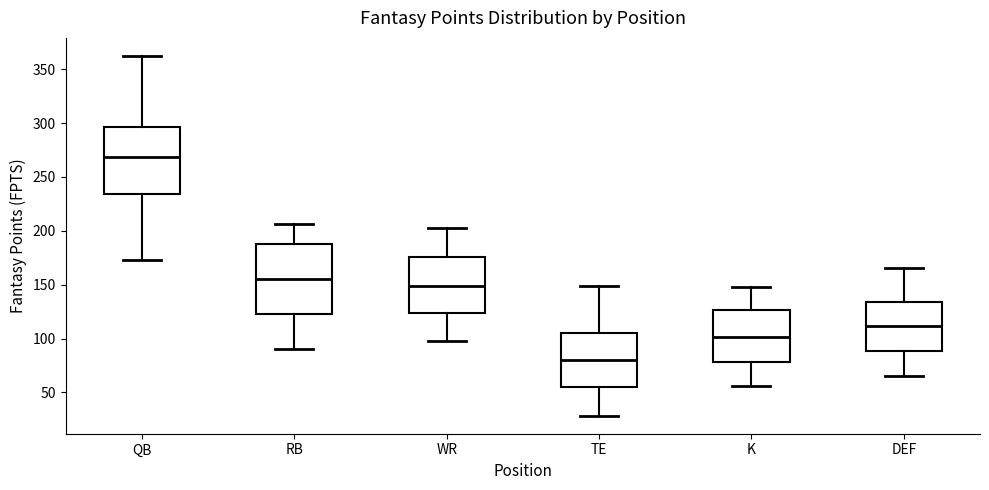

Where does the median line of the box for RB sit on the y-axis? The values are not printed on the chart, so give them approximately, as read against the axis.

155